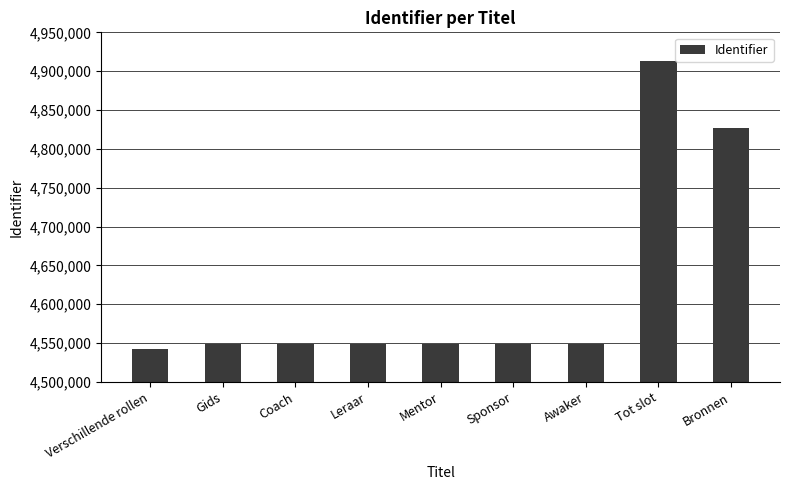

What is the ratio of the value at Awaker to the value at Gids?

1.0